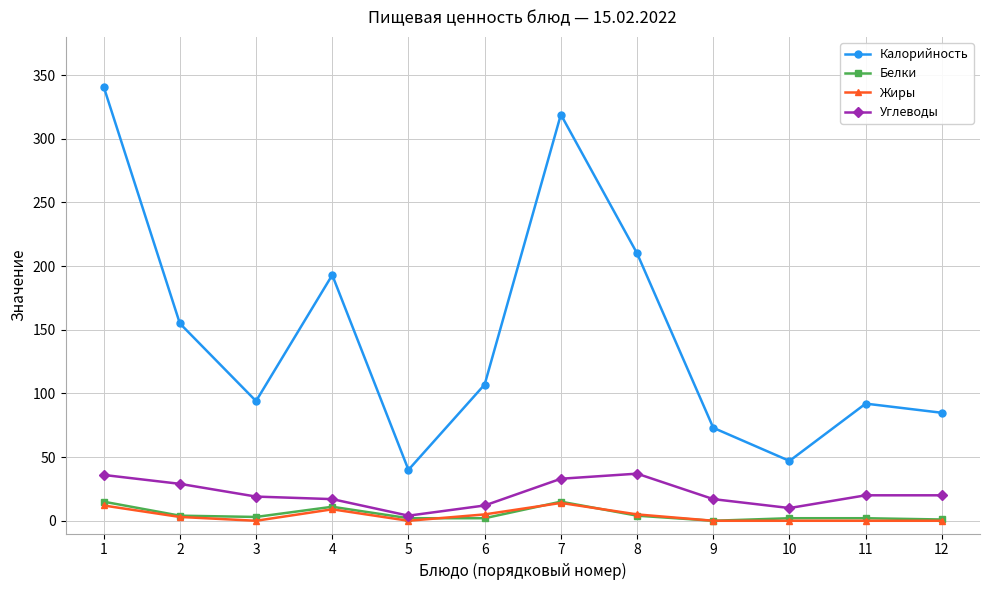

What is the highest value of the Жиры series?

14.0